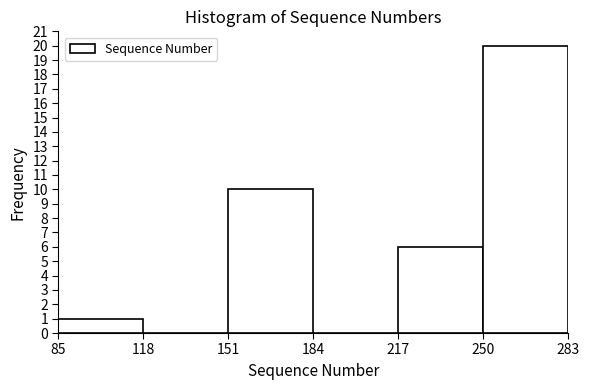

How tall is the bar that spans 85 to 118 on the x-axis? The values are not printed on the chart, so give them approximately, as read against the axis.

1